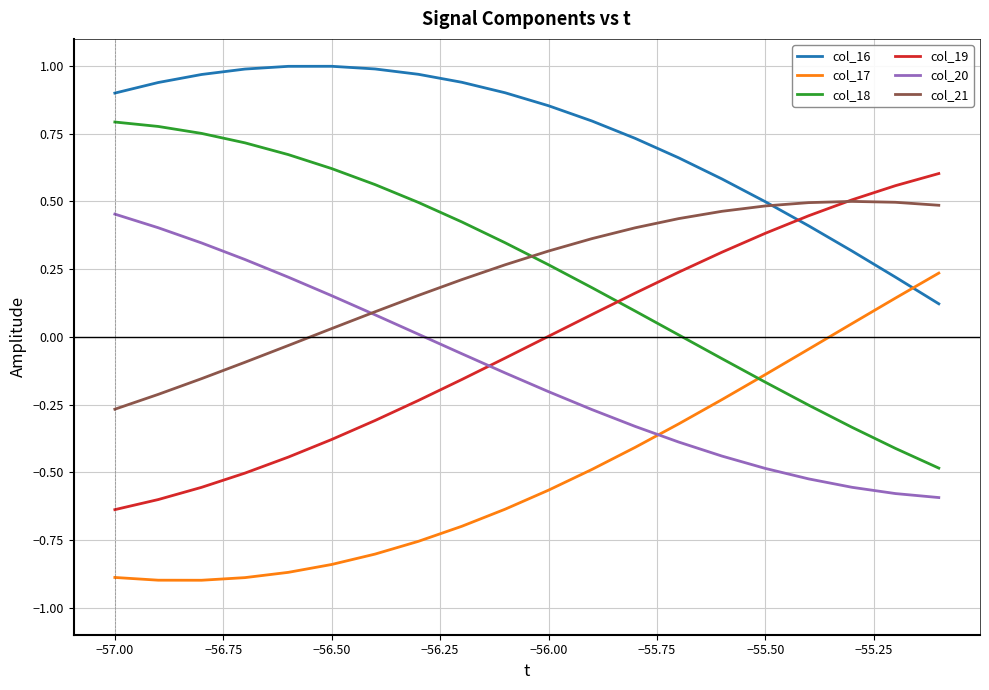

Which series has the largest total across all categories?

col_16